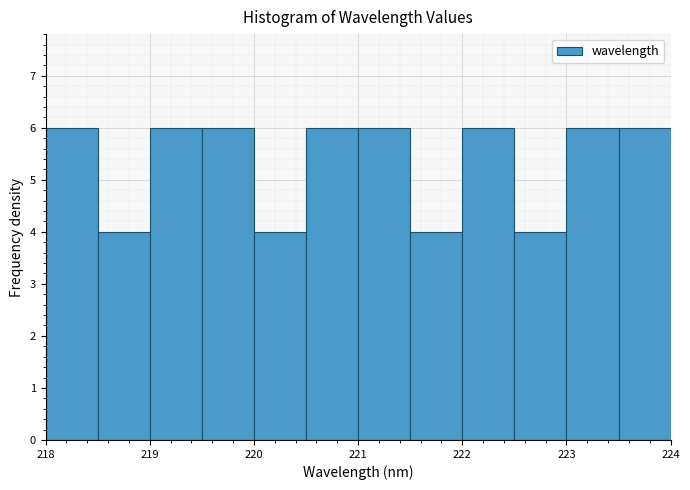

Reading left to right, list every bar in this chart as the range it spans on the x-axis followed by its height. The values are not printed on the chart, so give them approximately, as read against the axis.

218.0 to 218.5: 6
218.5 to 219.0: 4
219.0 to 219.5: 6
219.5 to 220.0: 6
220.0 to 220.5: 4
220.5 to 221.0: 6
221.0 to 221.5: 6
221.5 to 222.0: 4
222.0 to 222.5: 6
222.5 to 223.0: 4
223.0 to 223.5: 6
223.5 to 224.0: 6